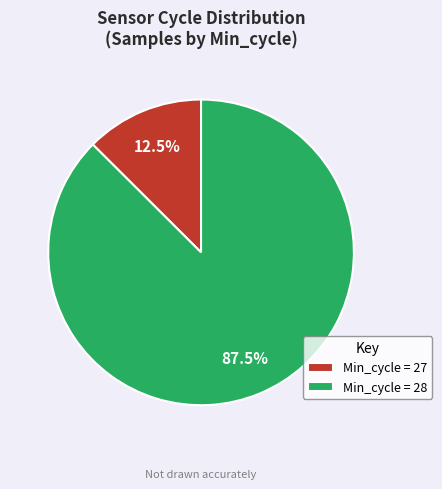

How many segments does this pie chart have?

2